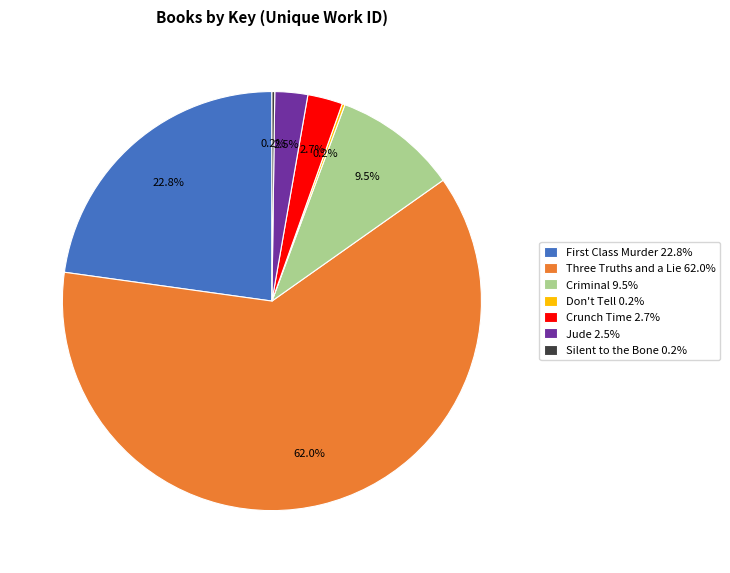

Is Crunch Time the majority of the pie?

No